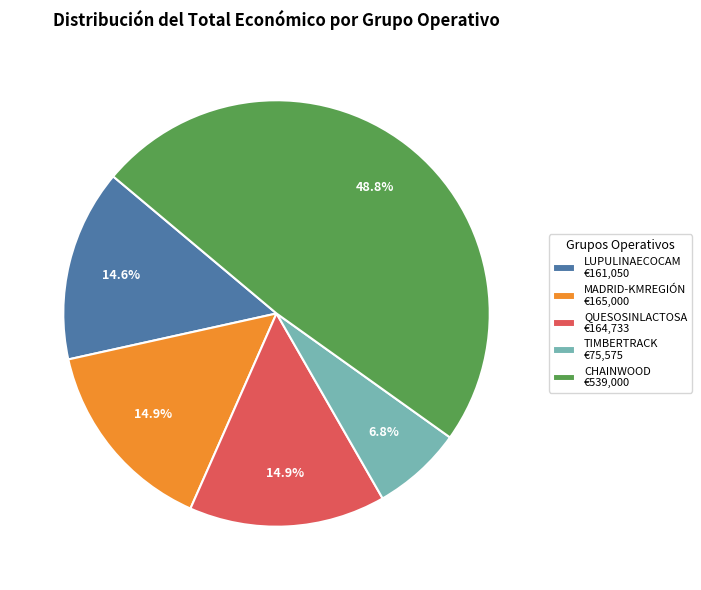

How many segments does this pie chart have?

5